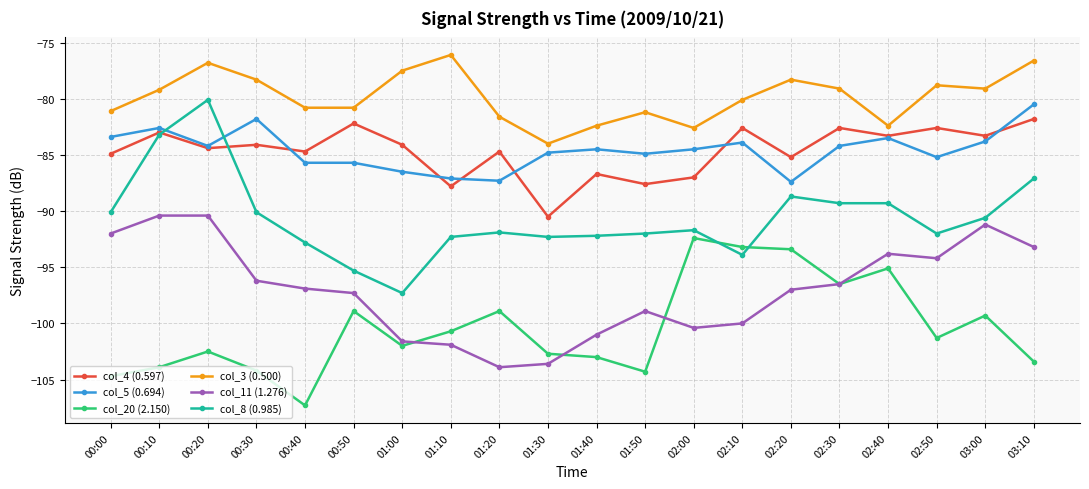

Does the chart display data point markers on the line(s)?

Yes